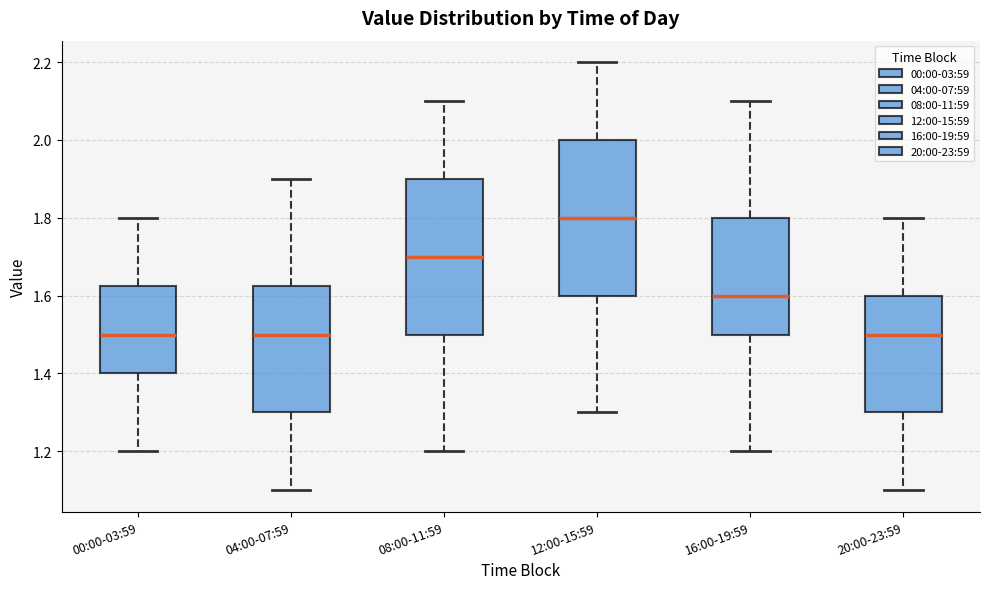

Which box's median line is the highest?

12:00-15:59